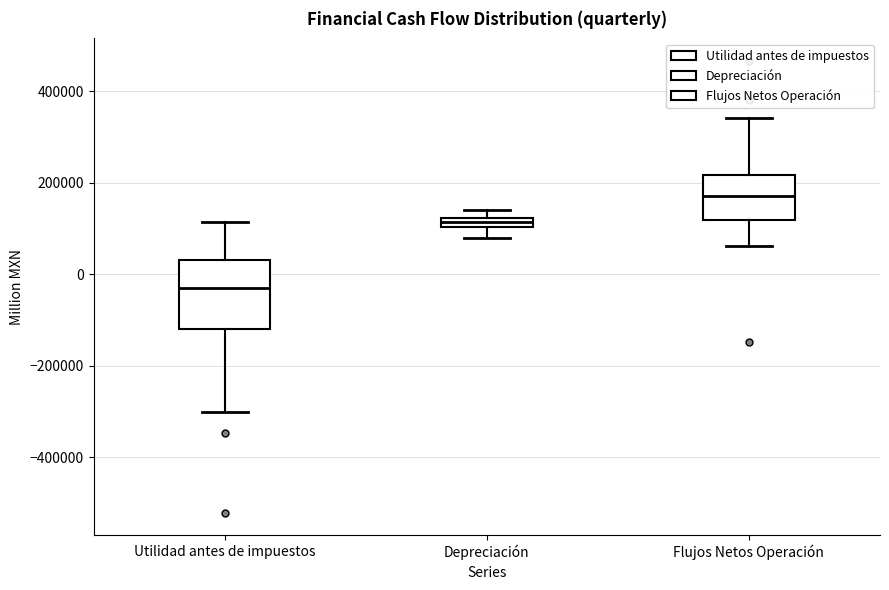

Which box's median line is the lowest?

Utilidad antes de impuestos